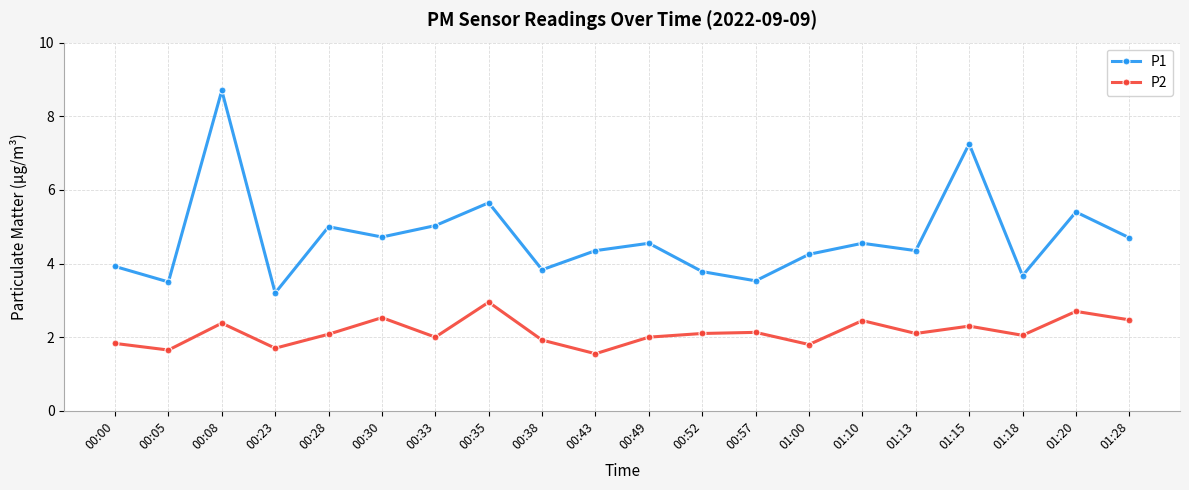

At which category does the chart reach its peak across all series?

00:08